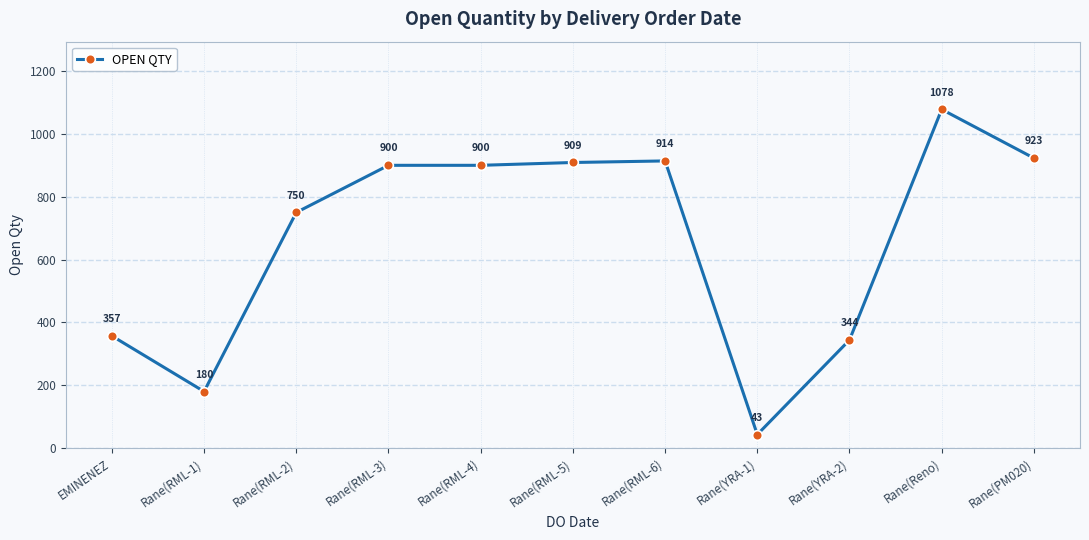

What position from the right is Rane(RML-6)?

5